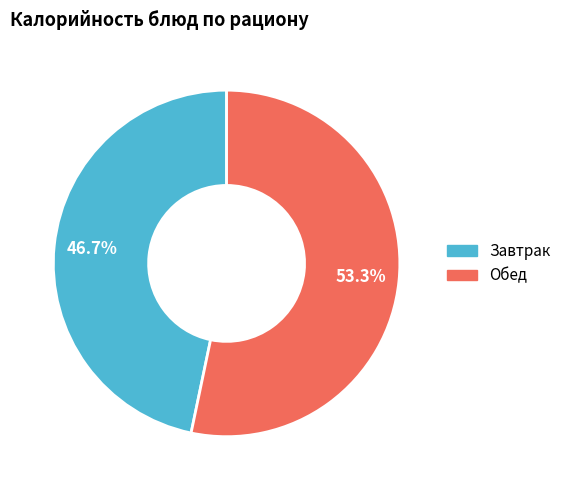

Is there any slice that represents more than half of the pie?

Yes